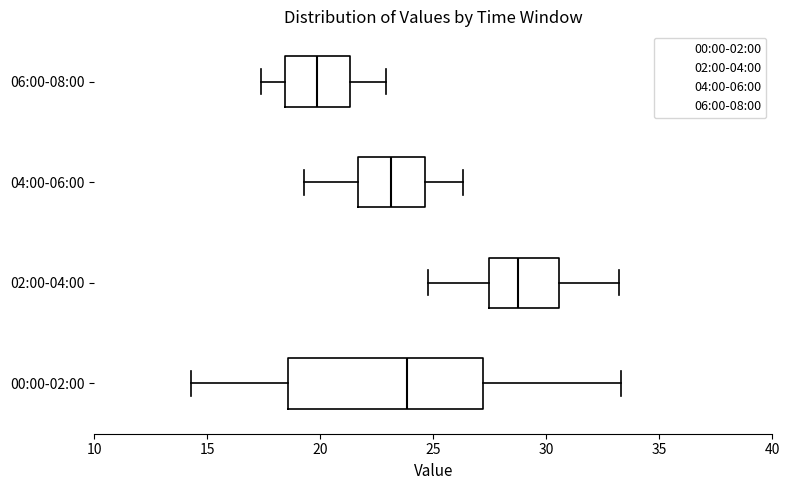

Where is the right edge of the box for 02:00-04:00 on the x-axis? The values are not printed on the chart, so give them approximately, as read against the axis.

30.5